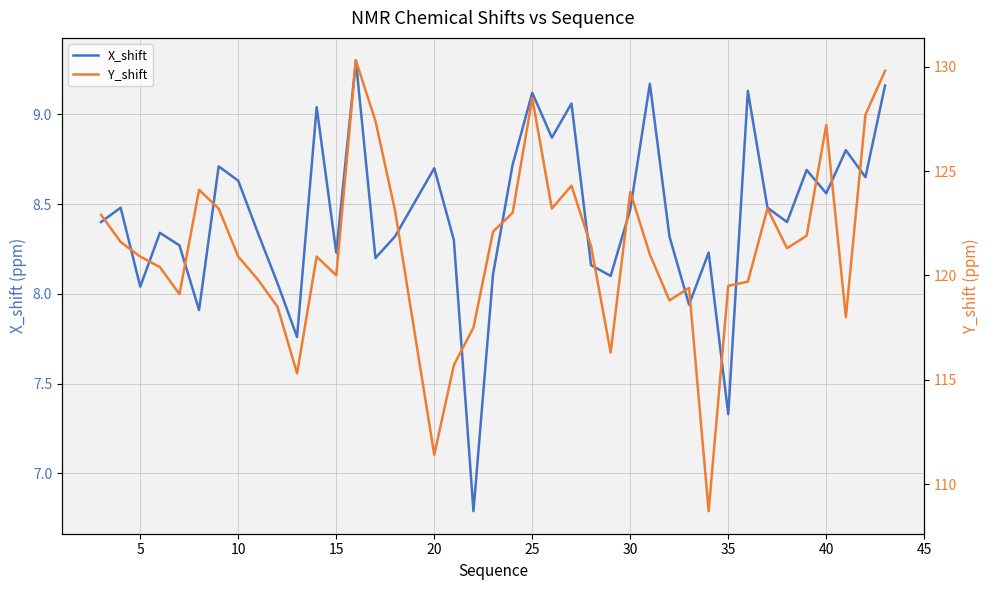

True or false: Y_shift and X_shift intersect in this chart.

False